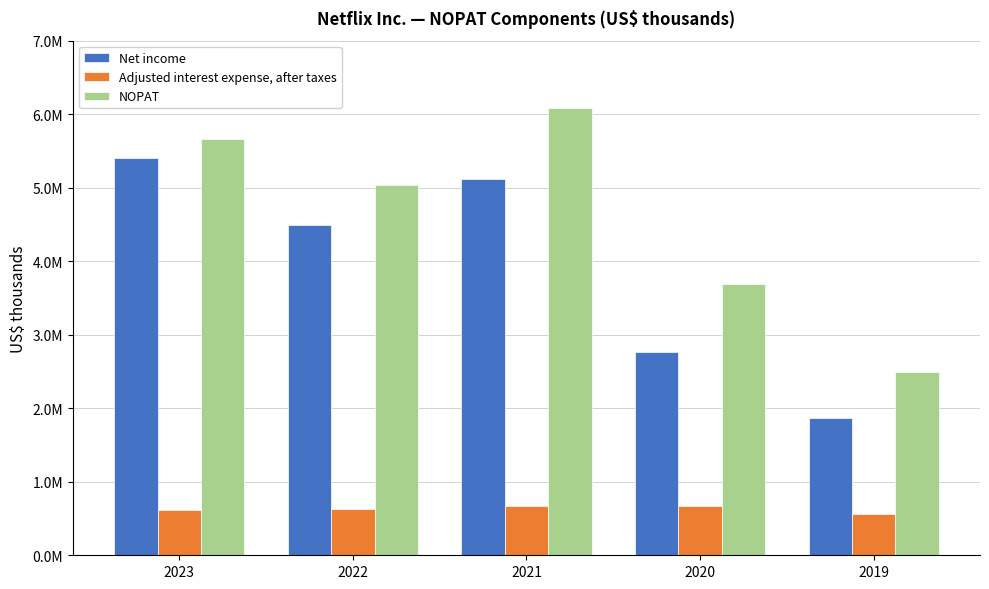

Which series has the widest spread of values?

NOPAT